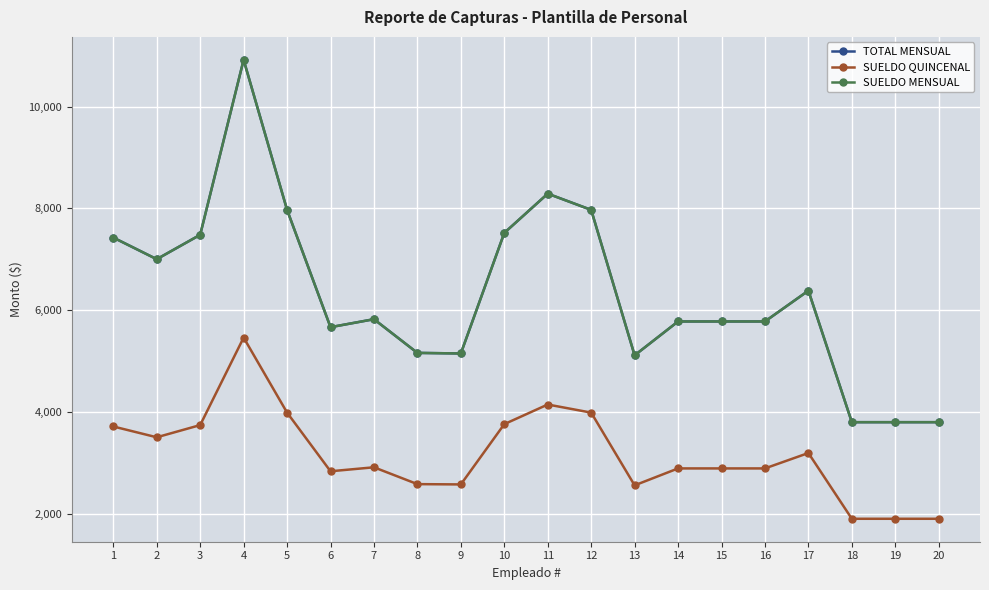

The value of SUELDO MENSUAL at 18 is 3796.8. True or false?

True